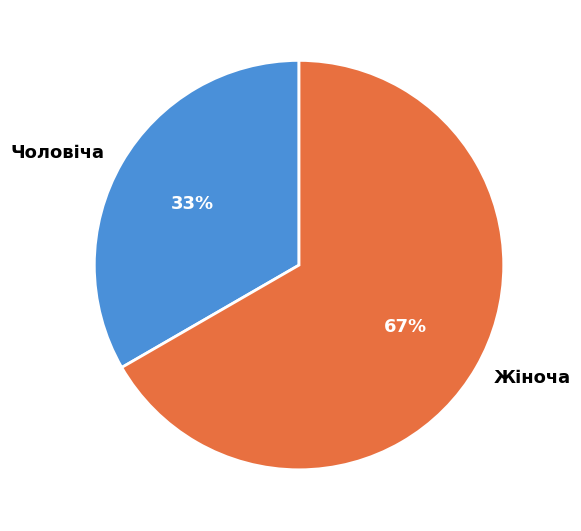

Is it true that Чоловіча is 26% of the pie?

False